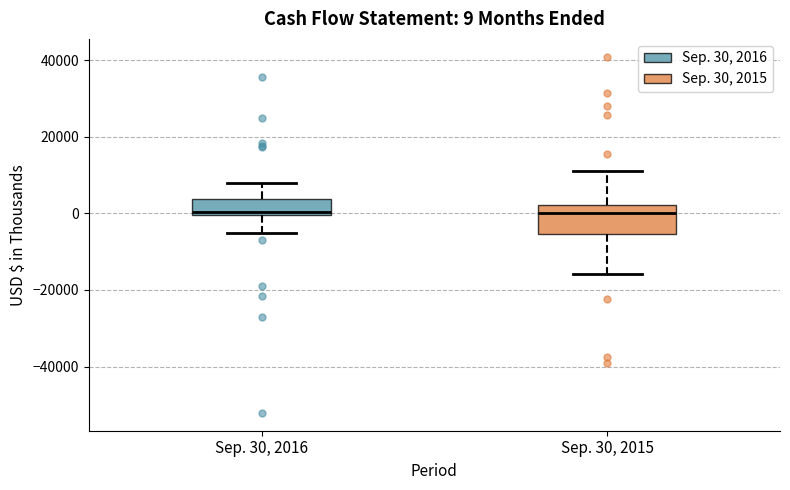

Comparing the boxes themselves (not the whiskers), which one is the tallest?

Sep. 30, 2015